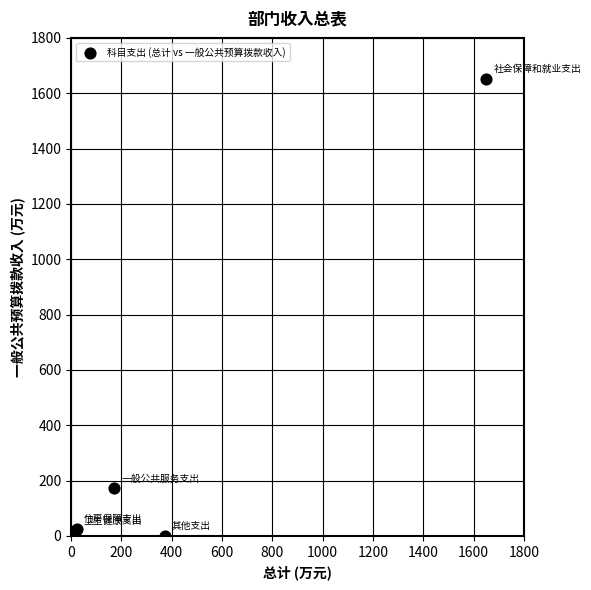

What Y value in the scatter plot is closest to 825?

171.4